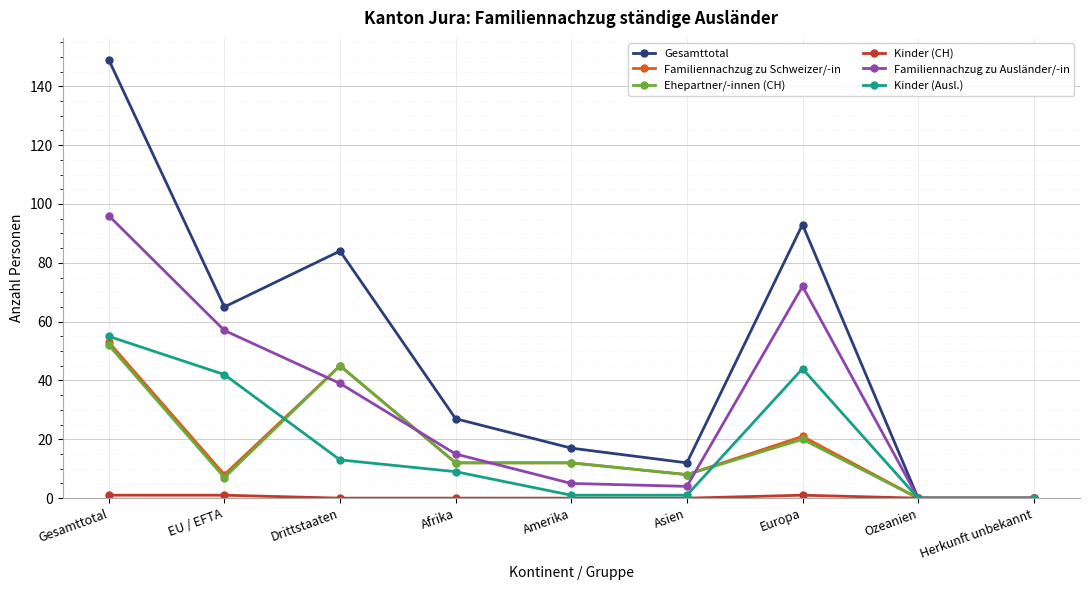

How many distinct data groups are displayed?

6